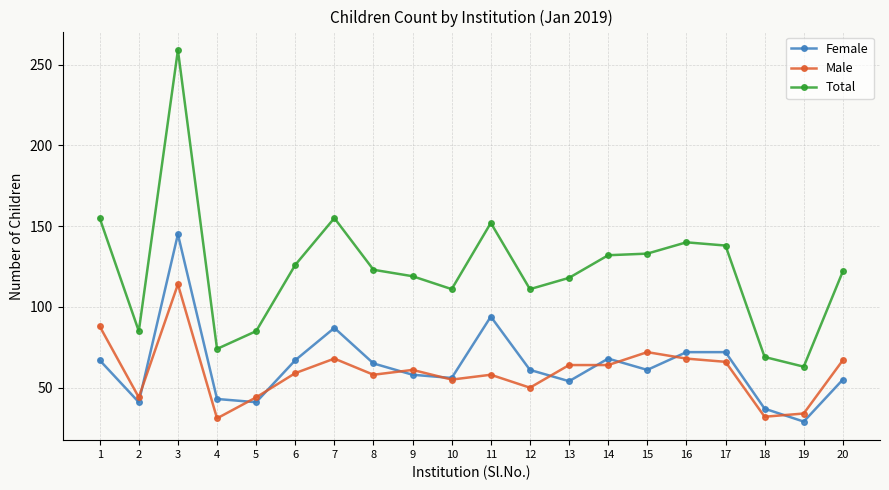

What is the average value of the Total series?

124